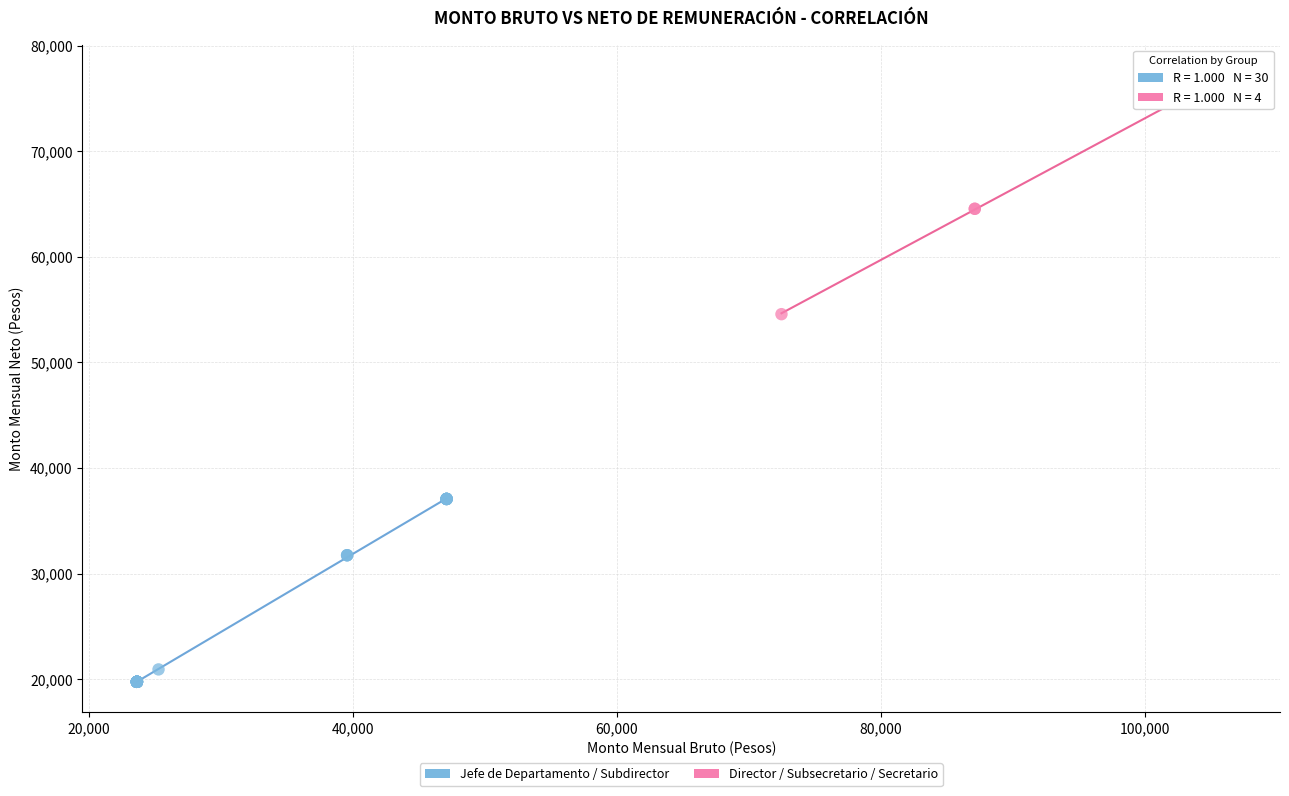

Which series has the widest spread of Y values?

Director / Subsecretario / Secretario